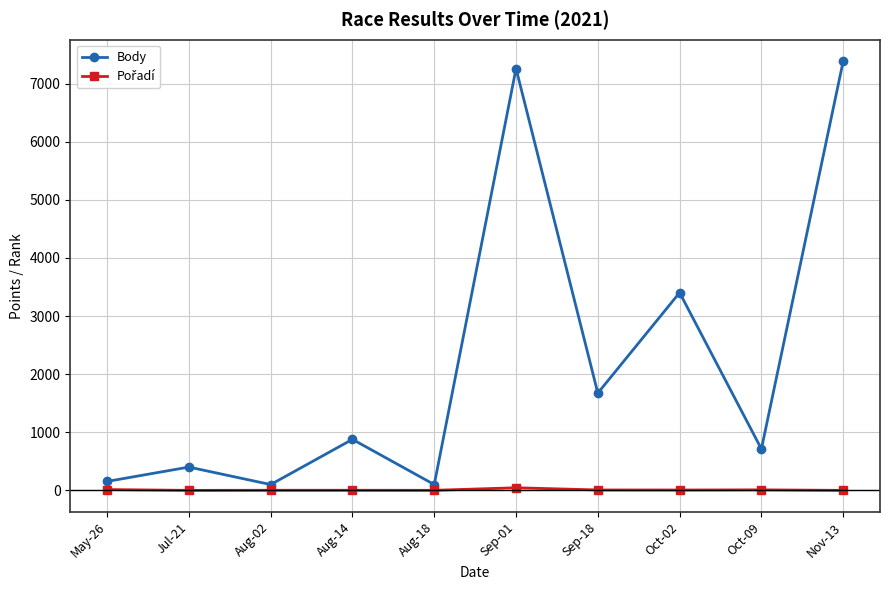

What is the maximum value shown in the chart?

7387